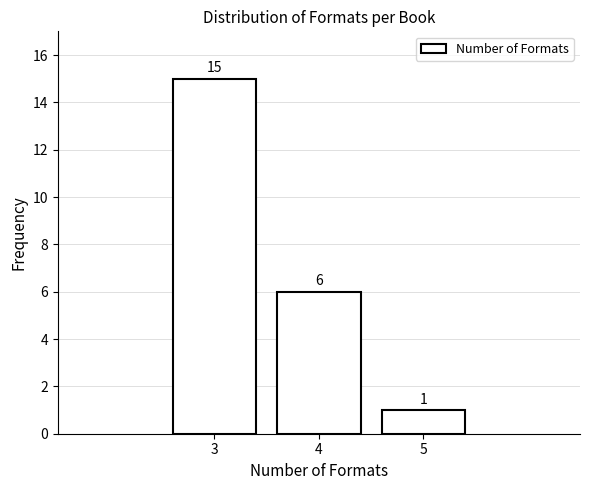

Reading right to left, extract all data points from this chart.

1	6	15